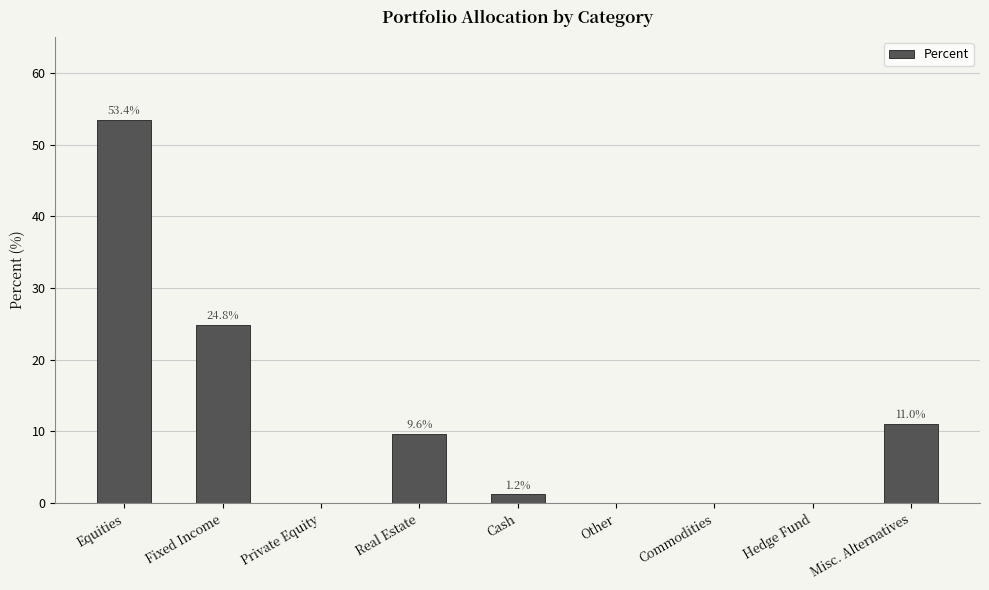

The value at Fixed Income is 35.1. True or false?

False